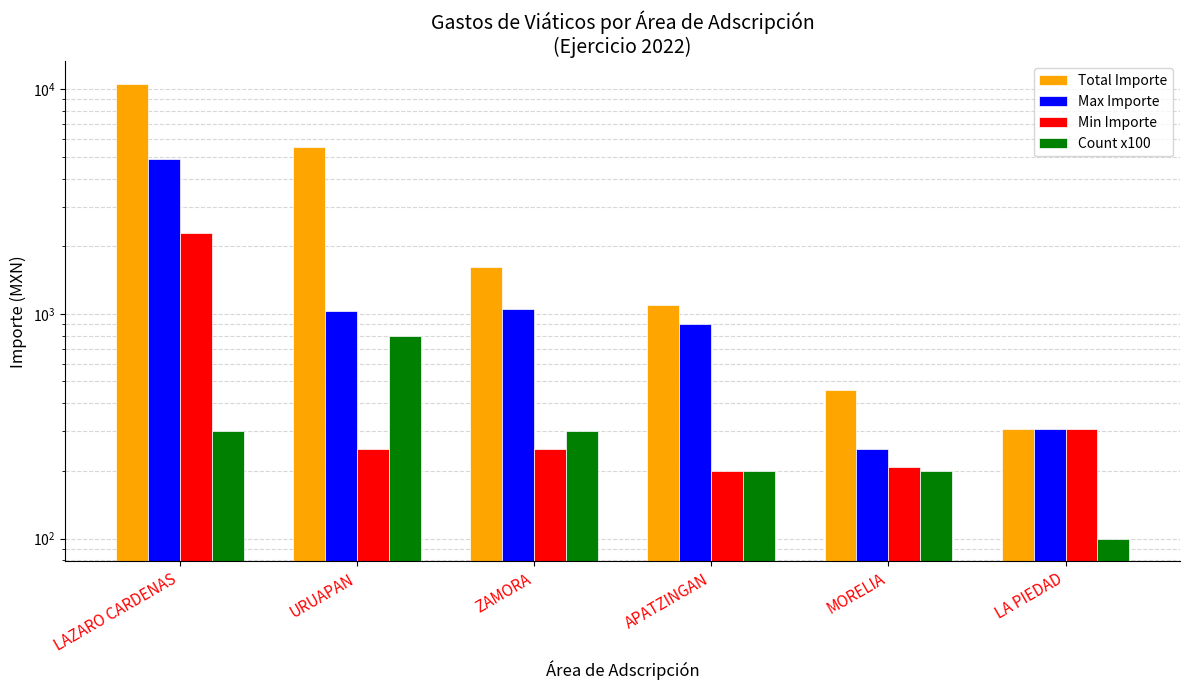

Reading right to left, list all the values displayed in this chart.

Total Importe: LA PIEDAD=308	MORELIA=459	APATZINGAN=1100	ZAMORA=1608	URUAPAN=5539	LAZARO CARDENAS=10527
Max Importe: LA PIEDAD=308	MORELIA=250	APATZINGAN=900	ZAMORA=1050	URUAPAN=1034	LAZARO CARDENAS=4903
Min Importe: LA PIEDAD=308	MORELIA=209	APATZINGAN=200	ZAMORA=250	URUAPAN=250	LAZARO CARDENAS=2286
Count x100: LA PIEDAD=100	MORELIA=200	APATZINGAN=200	ZAMORA=300	URUAPAN=800	LAZARO CARDENAS=300